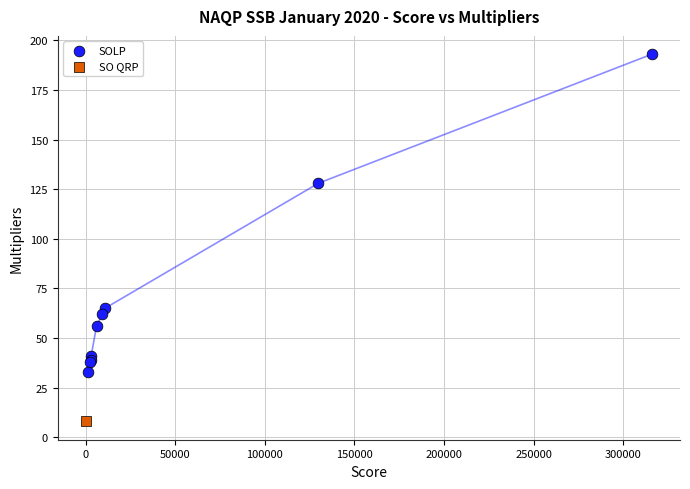

What are all the series names shown in the legend?

SOLP, SO QRP